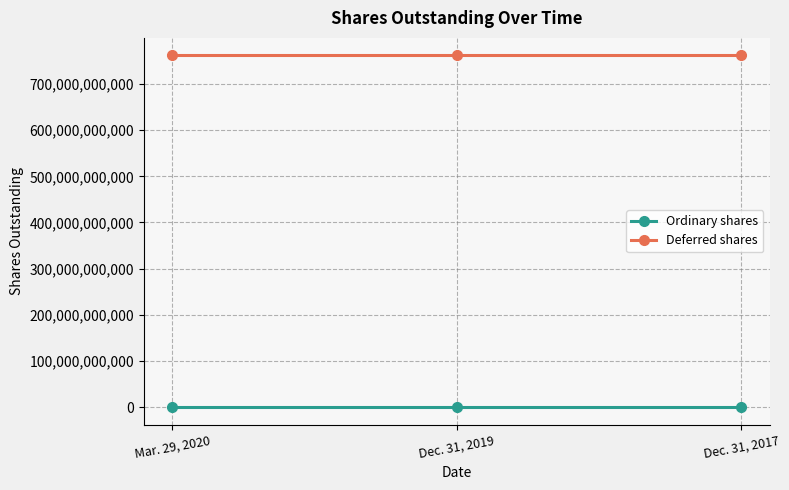

List the series in order of their overall mean, lowest first.

Ordinary shares, Deferred shares